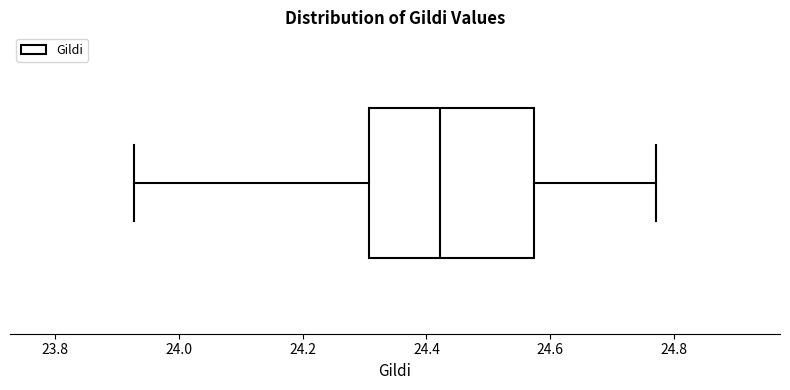

Read this box plot against the x-axis: the position of the median line, the range covered by the box, and the ends of both whiskers. The values are not printed on the chart, so give them approximately, as read against the axis.

median 24.42, box 24.30 to 24.58, whiskers 23.92 to 24.78